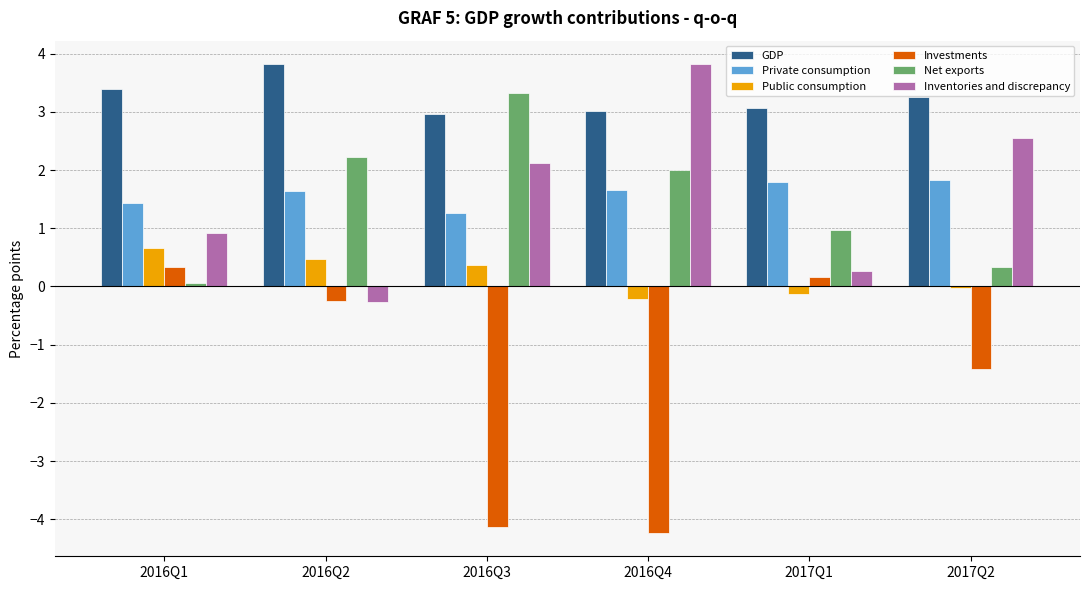

How many data points in Investments are above 0?

2